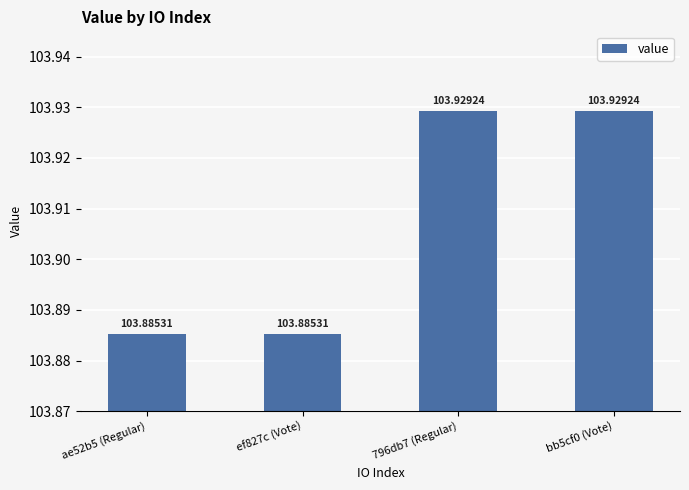

Is it true that the value at 796db7 (Regular) is 141.6?

False